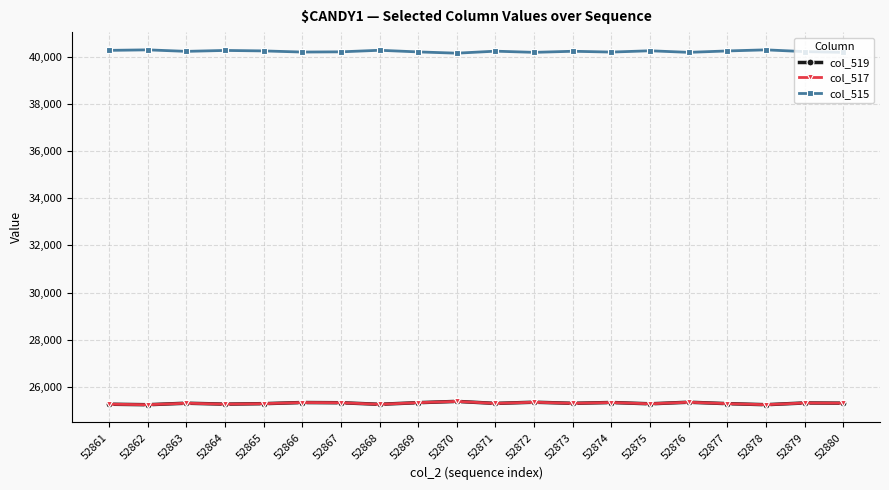

True or false: col_517 and col_519 cross at least once.

False